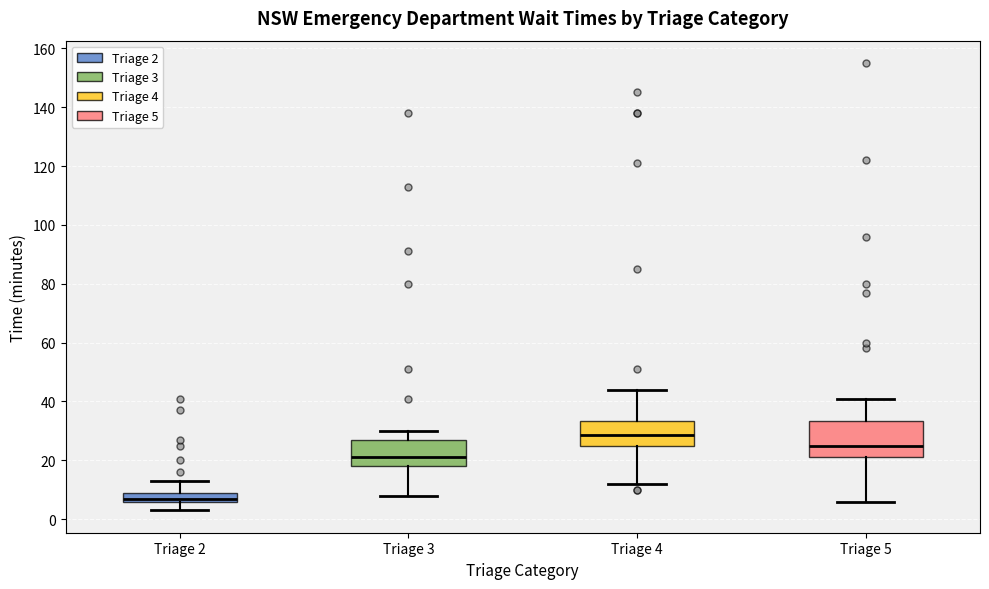

Comparing the boxes themselves (not the whiskers), which one is the tallest?

Triage 5